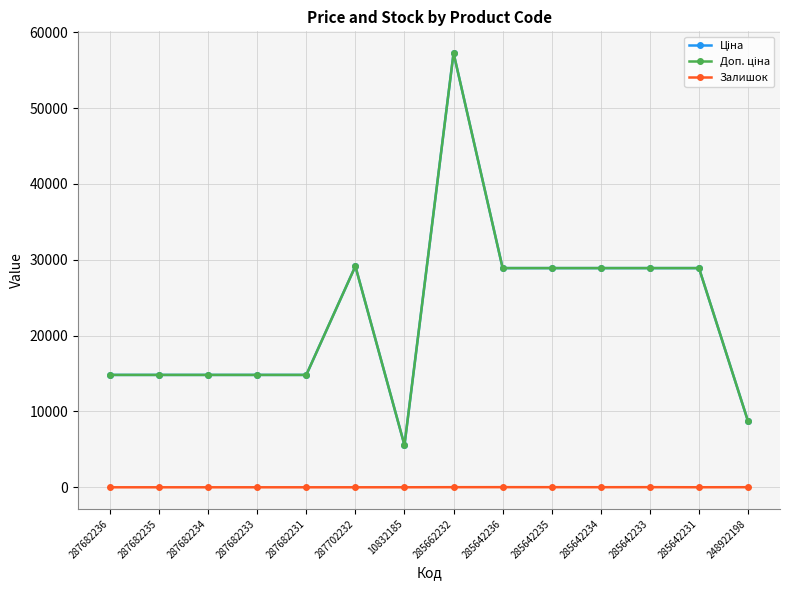

The value of Доп. ціна at 285642231 is 28901.7. True or false?

True